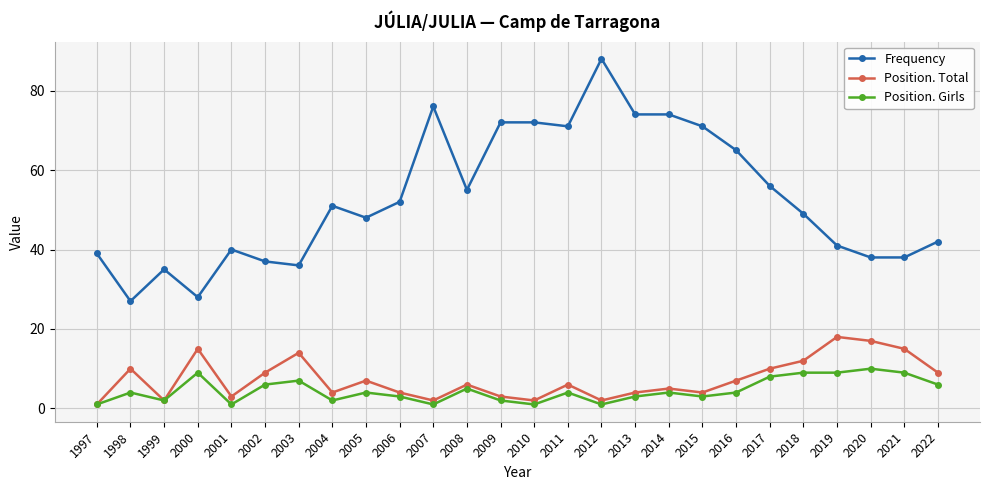

What is the spread (max minus min) of values at 1998?

23